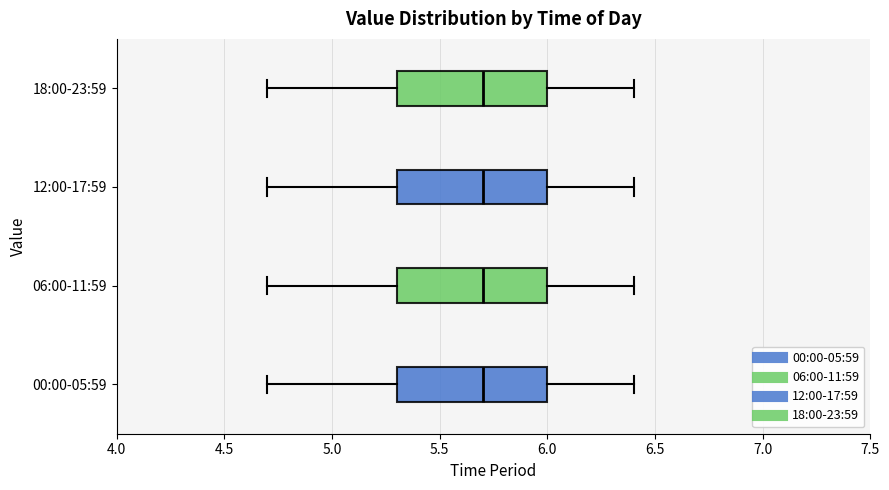

Where is the right edge of the box for 18:00-23:59 on the x-axis? The values are not printed on the chart, so give them approximately, as read against the axis.

6.0